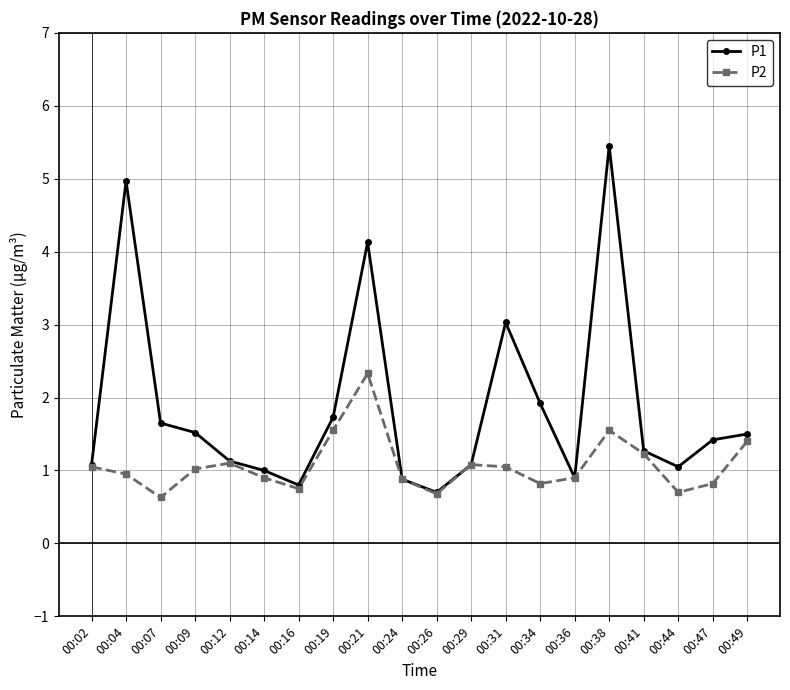

At which label is P1 closest to 3?

00:31